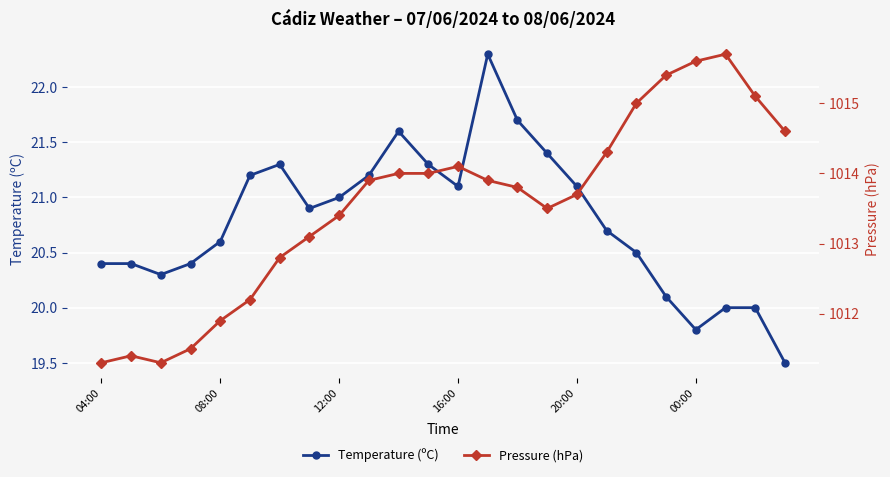

How many interior local valleys does the Temperature (ºC) series have?

4